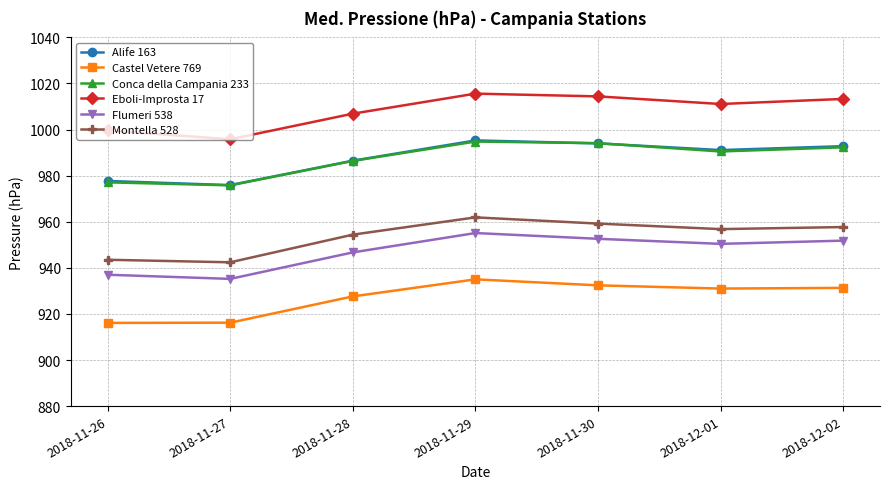

What is the difference between the maximum and minimum values in the Castel Vetere 769 series?

18.9